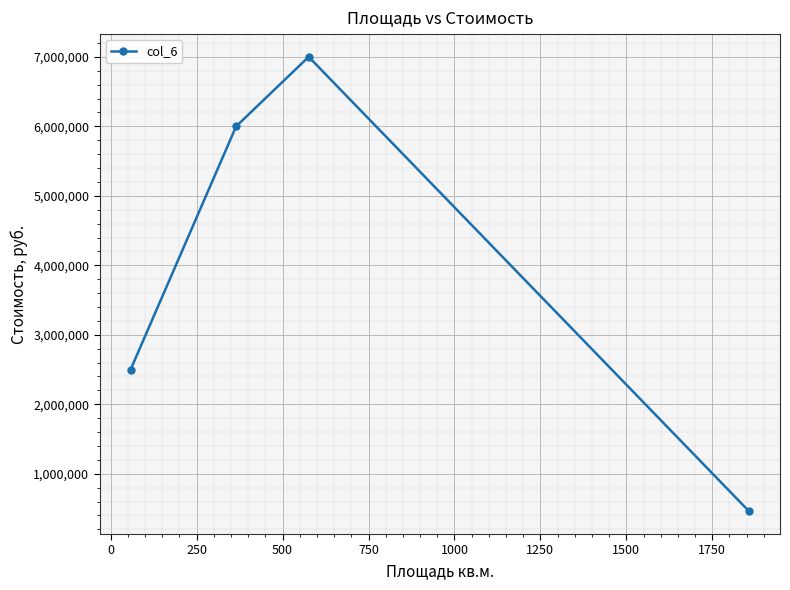

Reading right to left, transcribe all the data shown in this chart.

460000	7000000	6000000	2500000